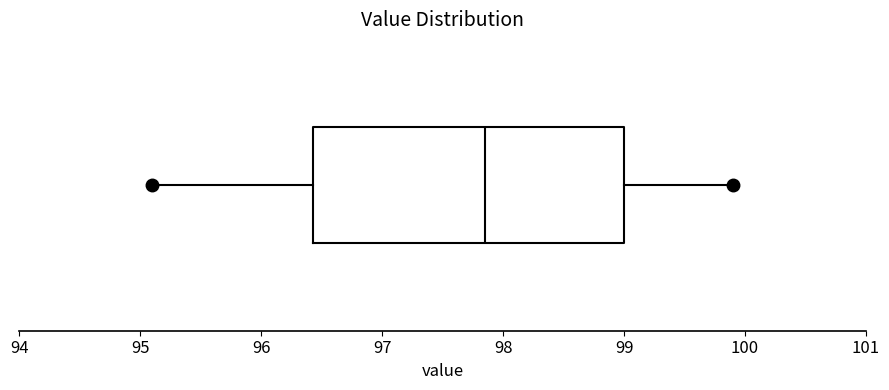

Transcribe this box plot: give where the median line is, the range the box spans, and where the two whiskers end, as read against the x-axis. The values are not printed on the chart, so give them approximately, as read against the axis.

median 97.9, box 96.4 to 99.0, whiskers 95.1 to 99.9